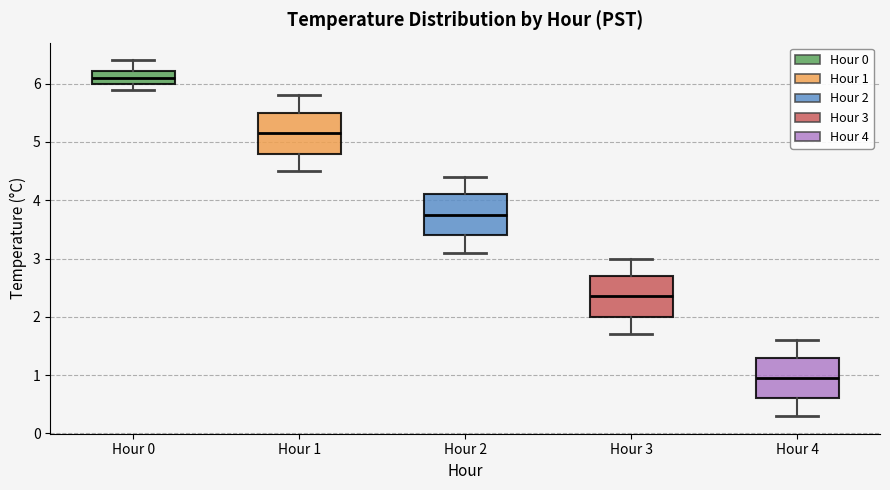

Reading left to right, read every box against the y-axis: the position of its median line, the range the box covers, and the ends of its whiskers. The values are not printed on the chart, so give them approximately, as read against the axis.

Hour 0: median 6.1, box 6.0 to 6.2, whiskers 5.9 to 6.4
Hour 1: median 5.2, box 4.8 to 5.5, whiskers 4.5 to 5.8
Hour 2: median 3.8, box 3.4 to 4.1, whiskers 3.1 to 4.4
Hour 3: median 2.4, box 2.0 to 2.7, whiskers 1.7 to 3.0
Hour 4: median 1.0, box 0.6 to 1.3, whiskers 0.3 to 1.6